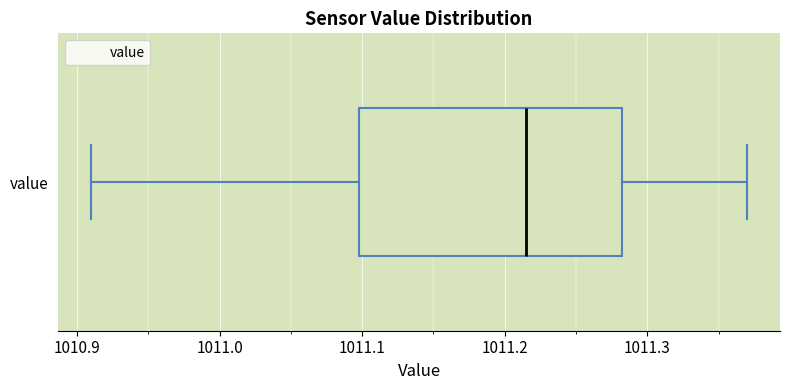

Where is the left edge of the box for value on the x-axis? The values are not printed on the chart, so give them approximately, as read against the axis.

1011.10